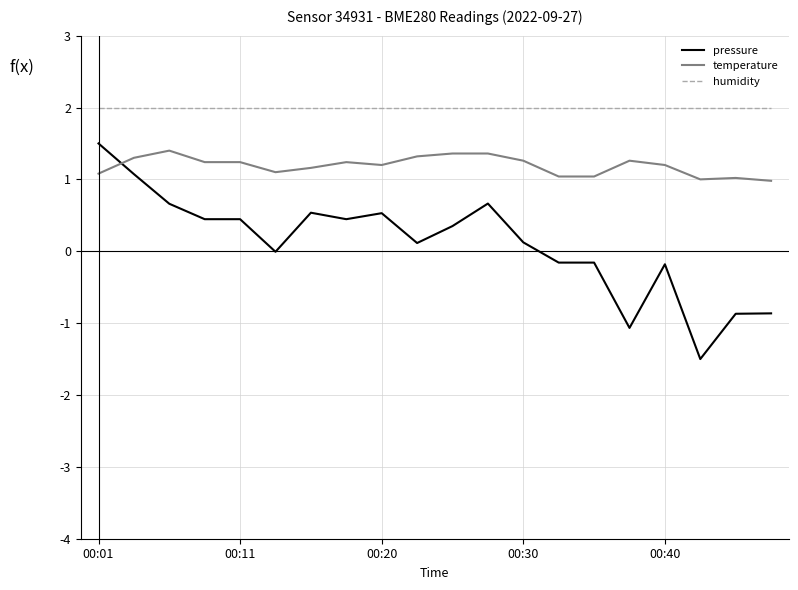

Which series has the largest total across all categories?

humidity